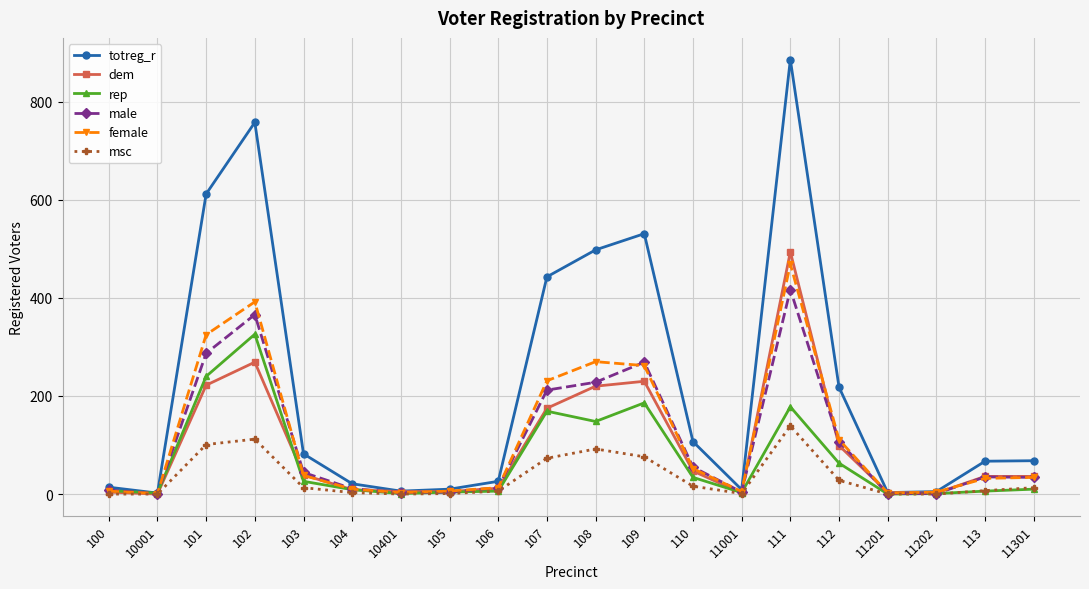

What is the total value across all series at 109?

1554